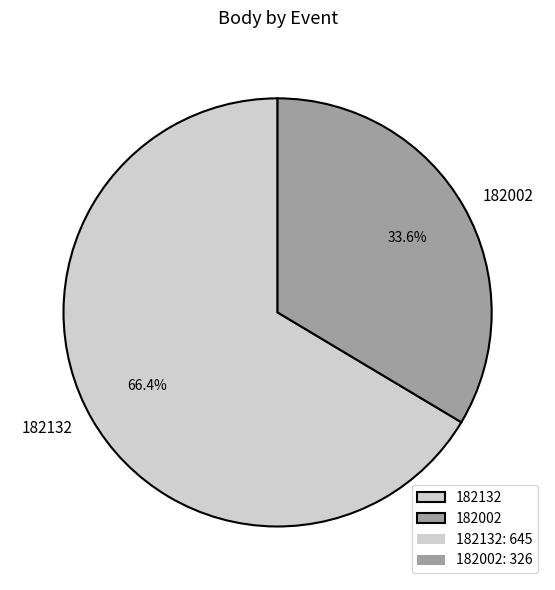

Is it true that 182002 is 34% of the pie?

True